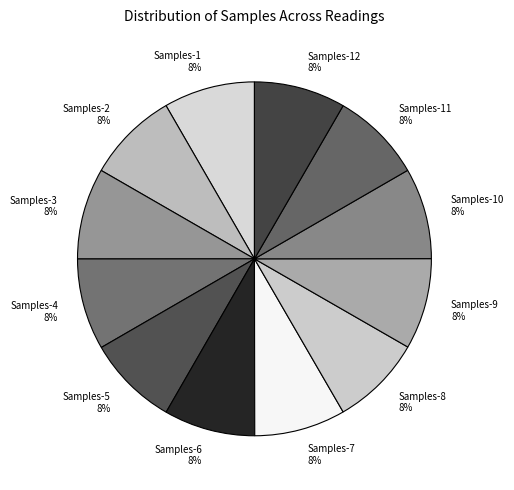

How many slices are in this pie chart?

12